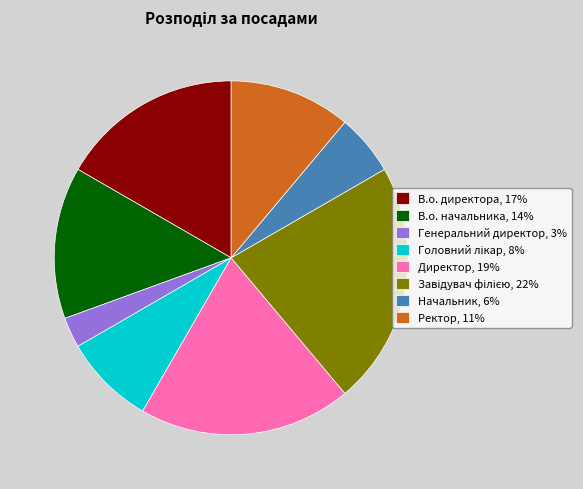

Which has a higher value, Ректор, 11% or В.о. начальника, 14%?

В.о. начальника, 14%